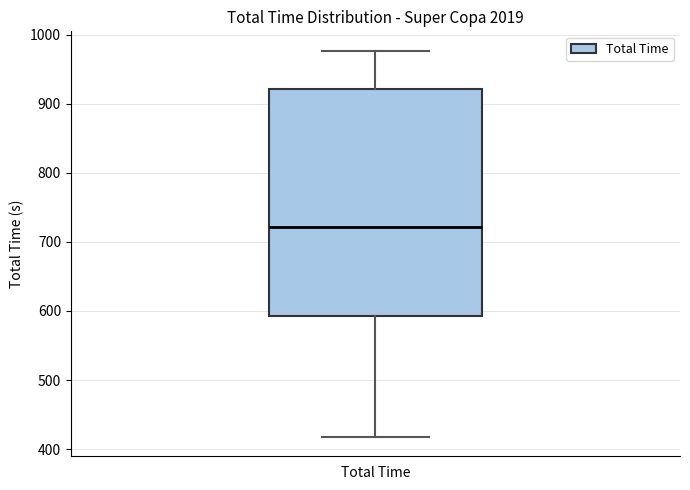

Transcribe this box plot: give where the median line is, the range the box spans, and where the two whiskers end, as read against the y-axis. The values are not printed on the chart, so give them approximately, as read against the axis.

median 720, box 590 to 920, whiskers 420 to 980